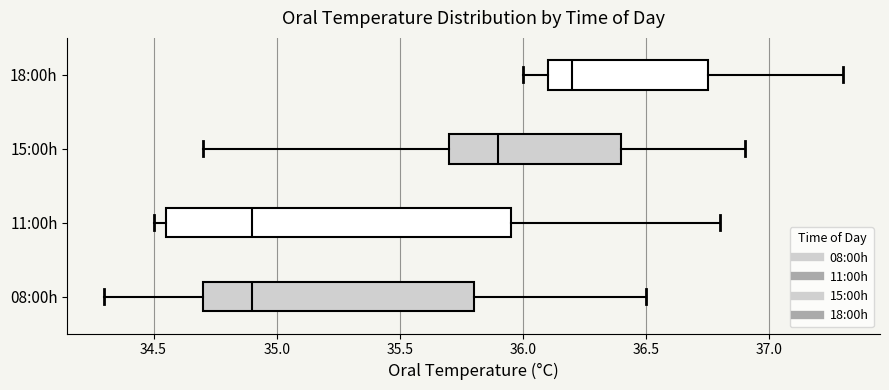

Reading bottom to top, transcribe this box plot: for each box, give where its median line is, the range the box spans, and where its two whiskers end, as read against the x-axis. The values are not printed on the chart, so give them approximately, as read against the axis.

08:00h: median 34.90, box 34.70 to 35.80, whiskers 34.30 to 36.50
11:00h: median 34.90, box 34.55 to 35.95, whiskers 34.50 to 36.80
15:00h: median 35.90, box 35.70 to 36.40, whiskers 34.70 to 36.90
18:00h: median 36.20, box 36.10 to 36.75, whiskers 36.00 to 37.30